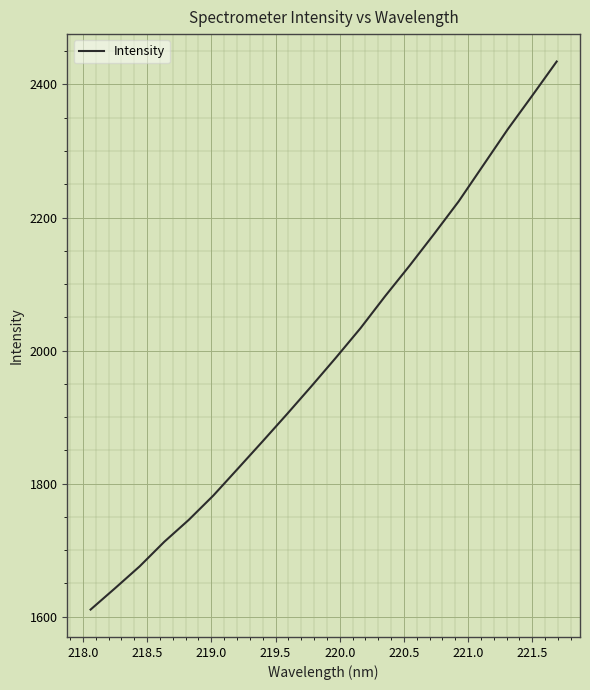

What is the minimum value shown in the chart?

1610.7